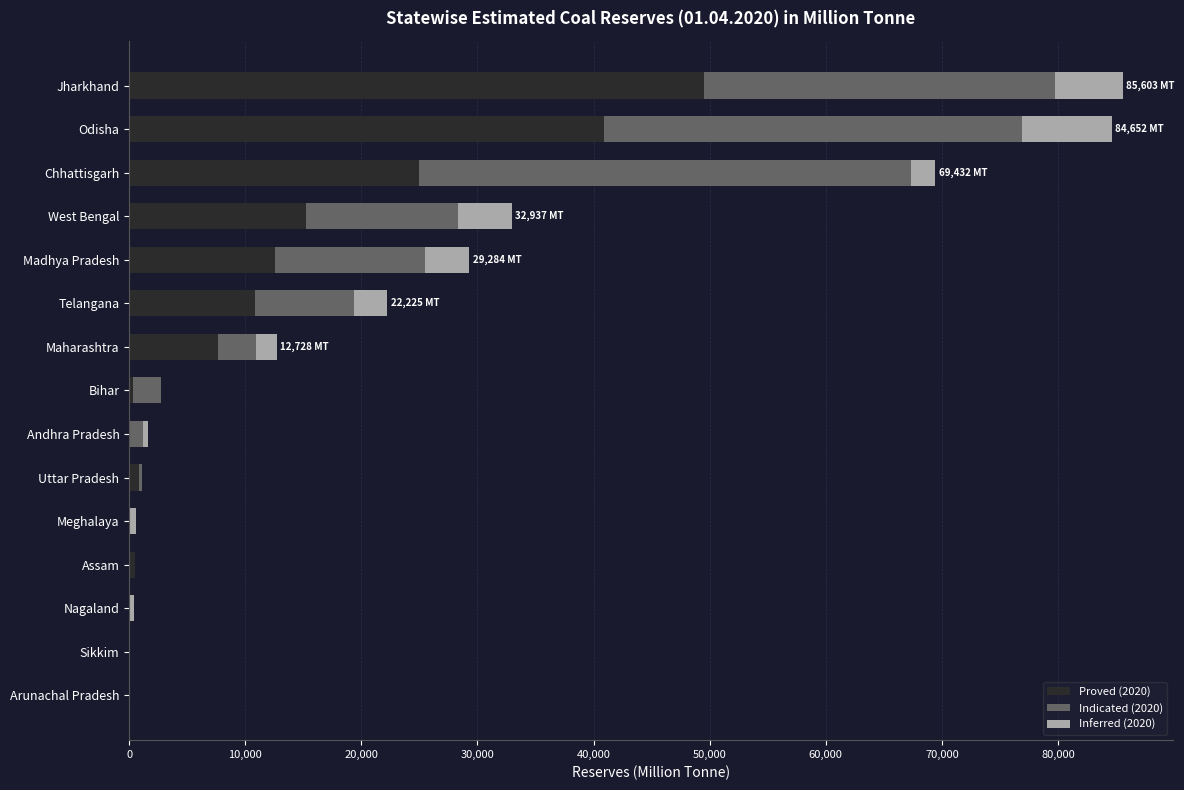

Which category has the highest value in the Proved (2020) series?

Jharkhand